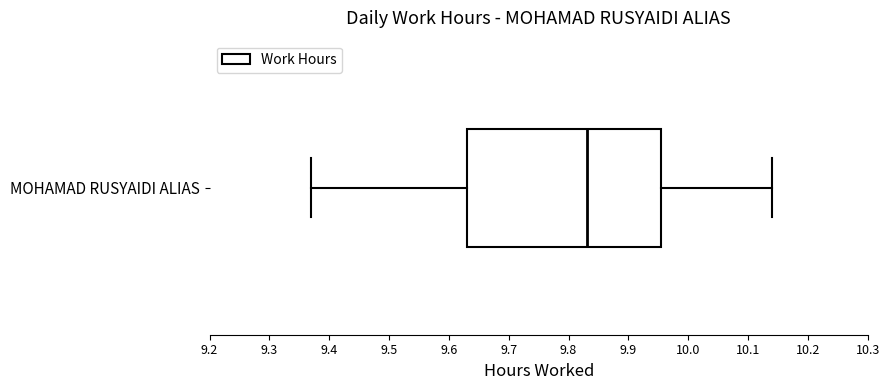

Where does the median line of the box for MOHAMAD RUSYAIDI ALIAS sit on the x-axis? The values are not printed on the chart, so give them approximately, as read against the axis.

9.83